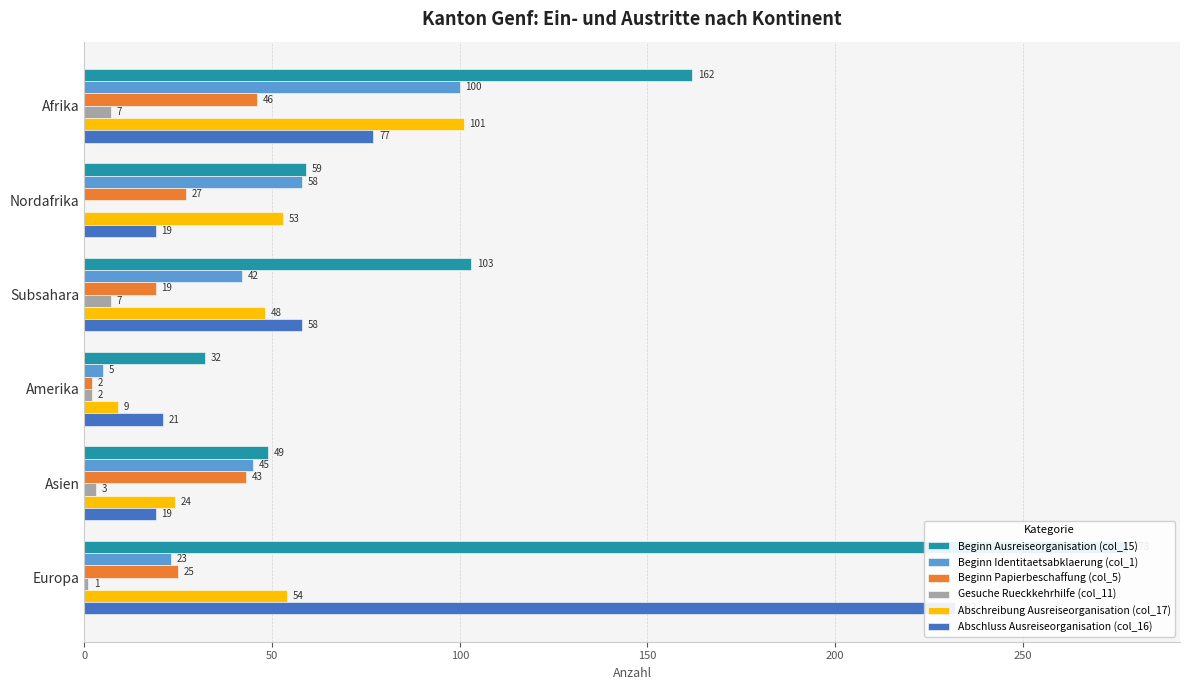

What is the highest value of the Beginn Papierbeschaffung (col_5) series?

46